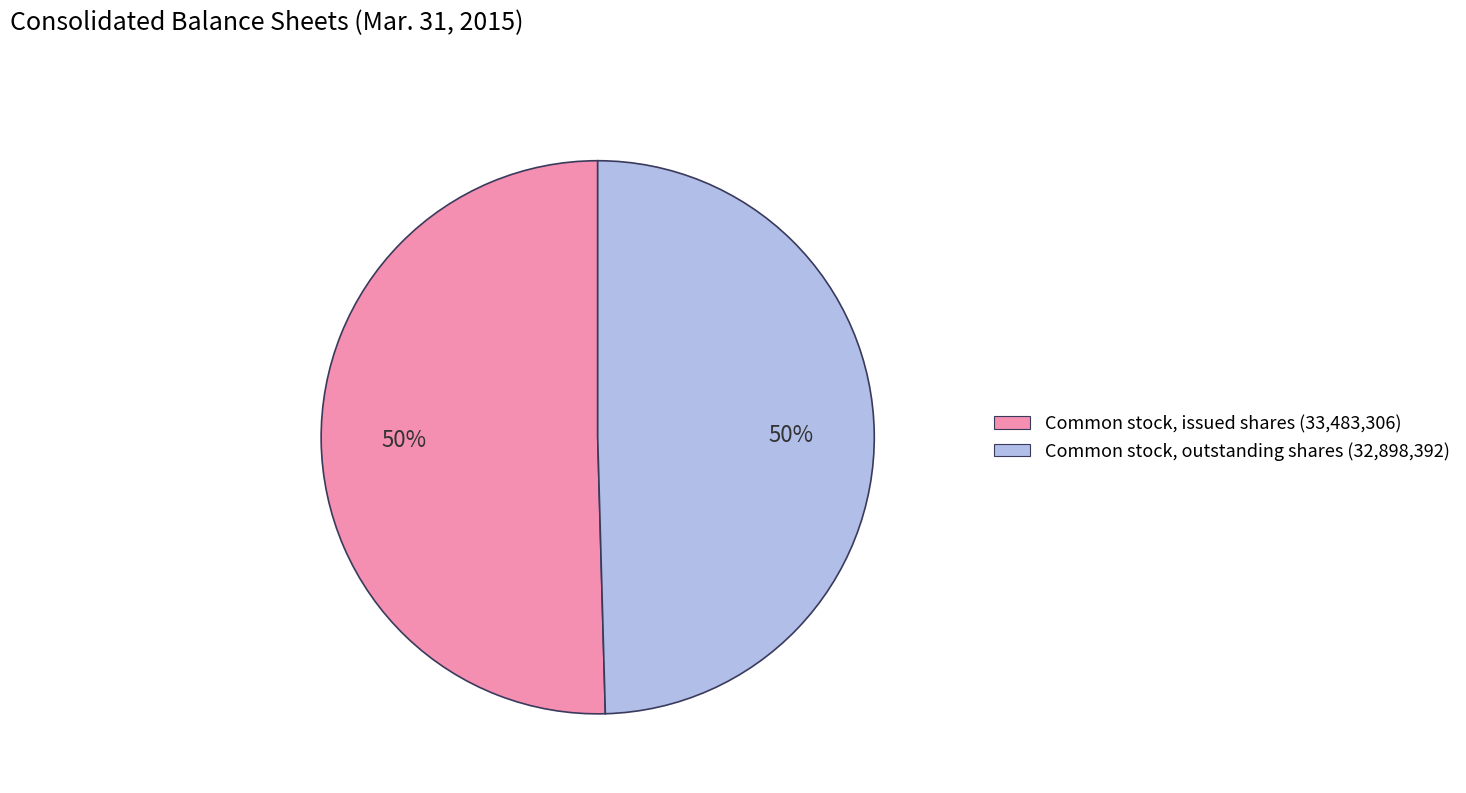

Count the number of slices in the pie.

2